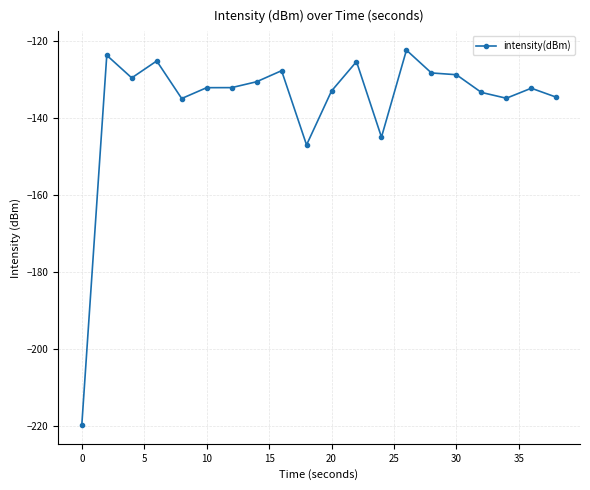

What is the average value?

-136.0